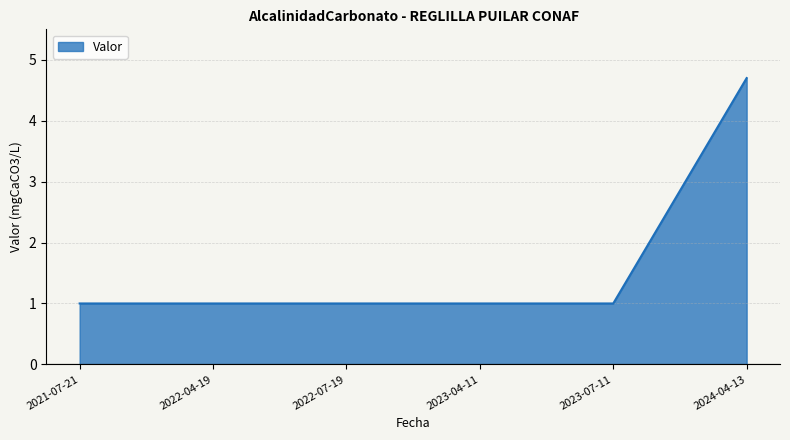

How many categories are shown in the chart?

6